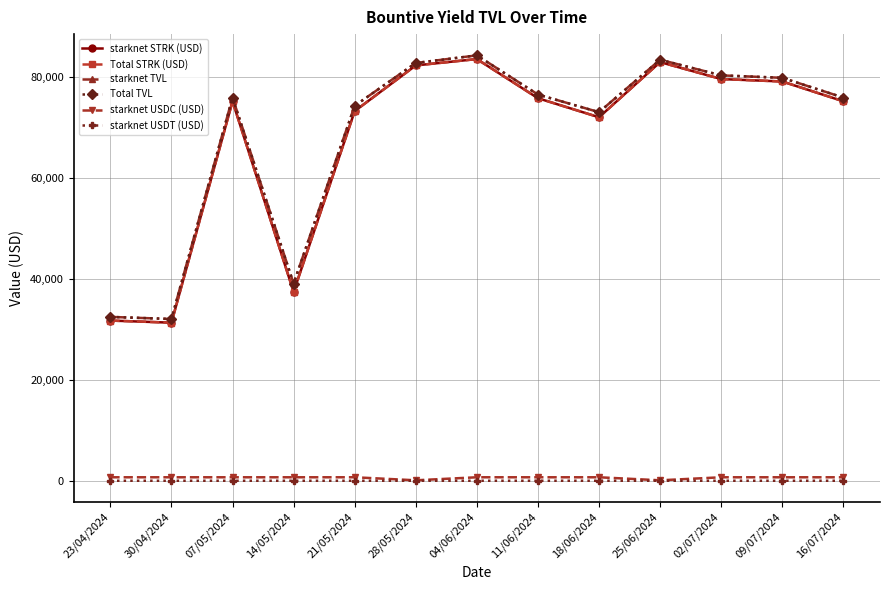

Which category has the highest value in the starknet TVL series?

04/06/2024